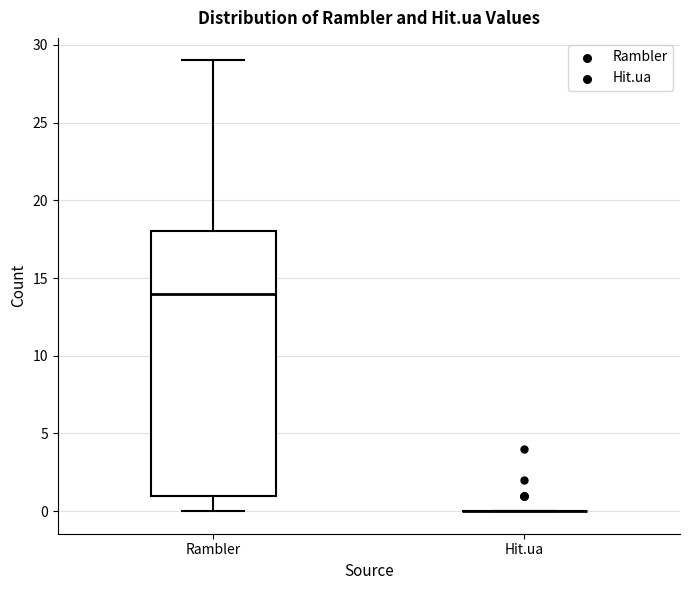

Reading left to right, read every box against the y-axis: the position of its median line, the range the box covers, and the ends of its whiskers. The values are not printed on the chart, so give them approximately, as read against the axis.

Rambler: median 14, box 1 to 18, whiskers 0 to 29
Hit.ua: box collapsed to a line at 0, whiskers 0 to 0